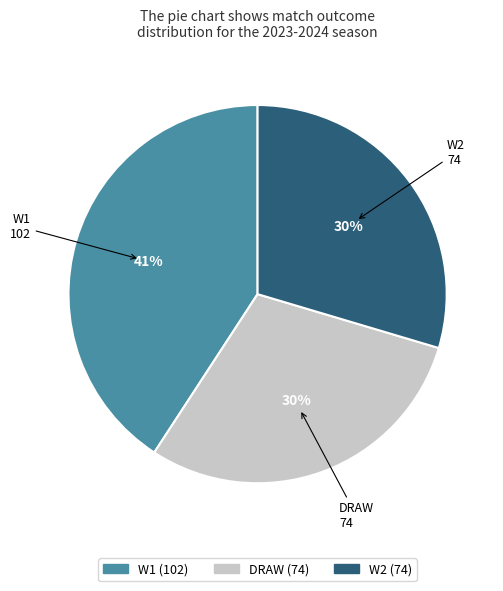

Is the sum of W1 and W2 greater than half?

Yes